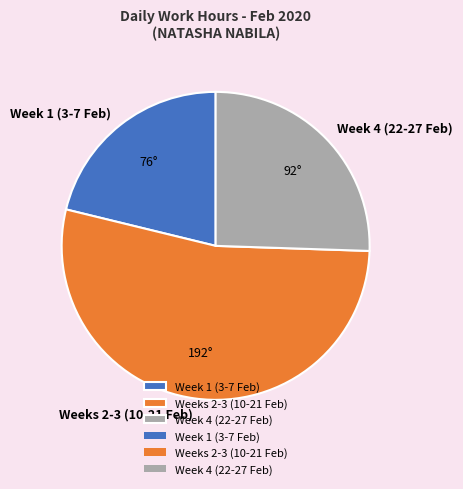

Does Week 4 (22-27 Feb) represent more than half of the total?

No